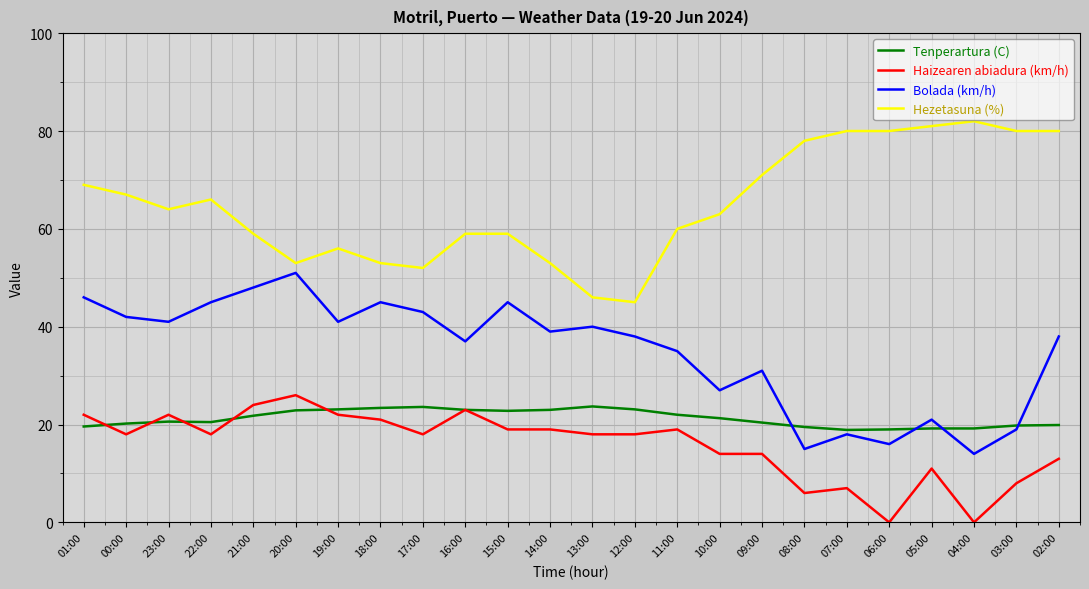

The Haizearen abiadura (km/h) series shows 18.4 at 09:00. True or false?

False